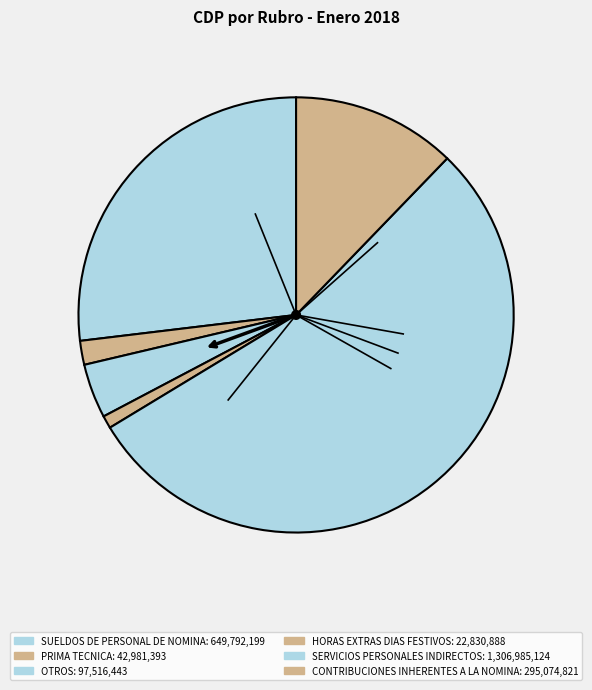

Which category has the smallest portion of the pie?

HORAS EXTRAS DIAS FESTIVOS